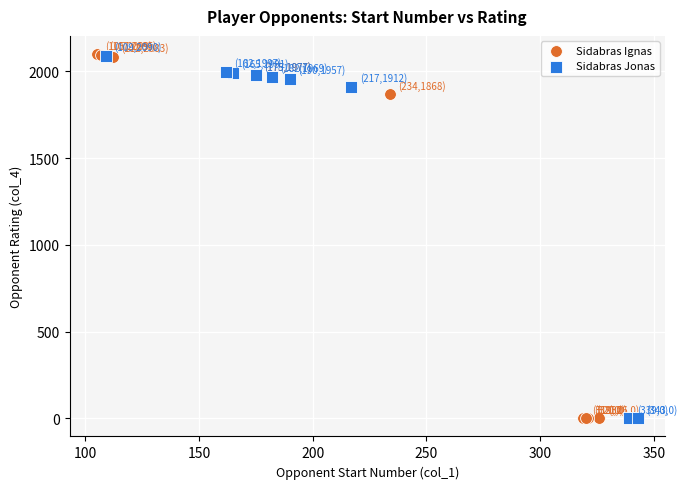

What are all the series names shown in the legend?

Sidabras Ignas, Sidabras Jonas